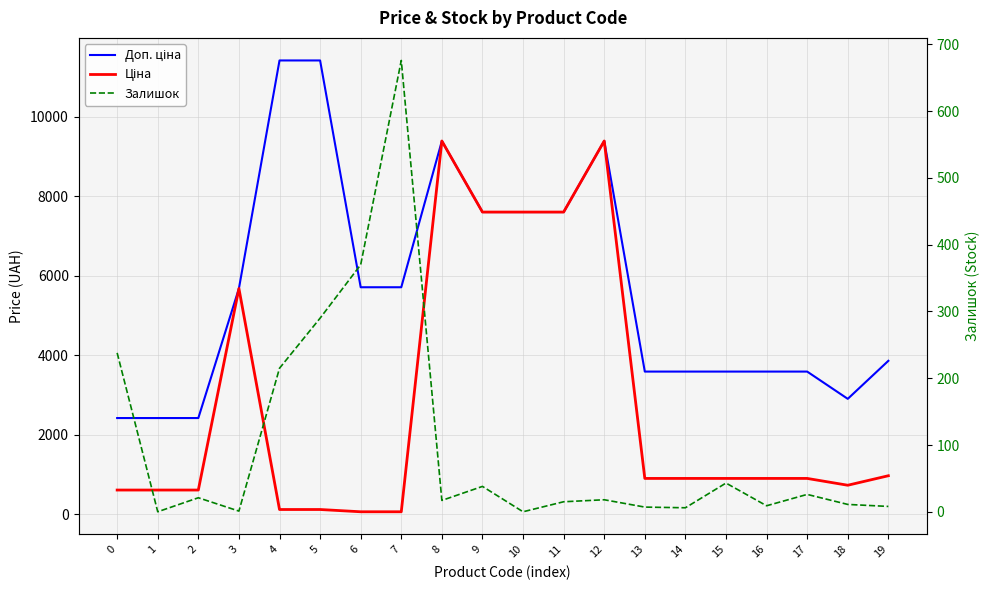

At how many categories does at least one series exceed 6204?

7